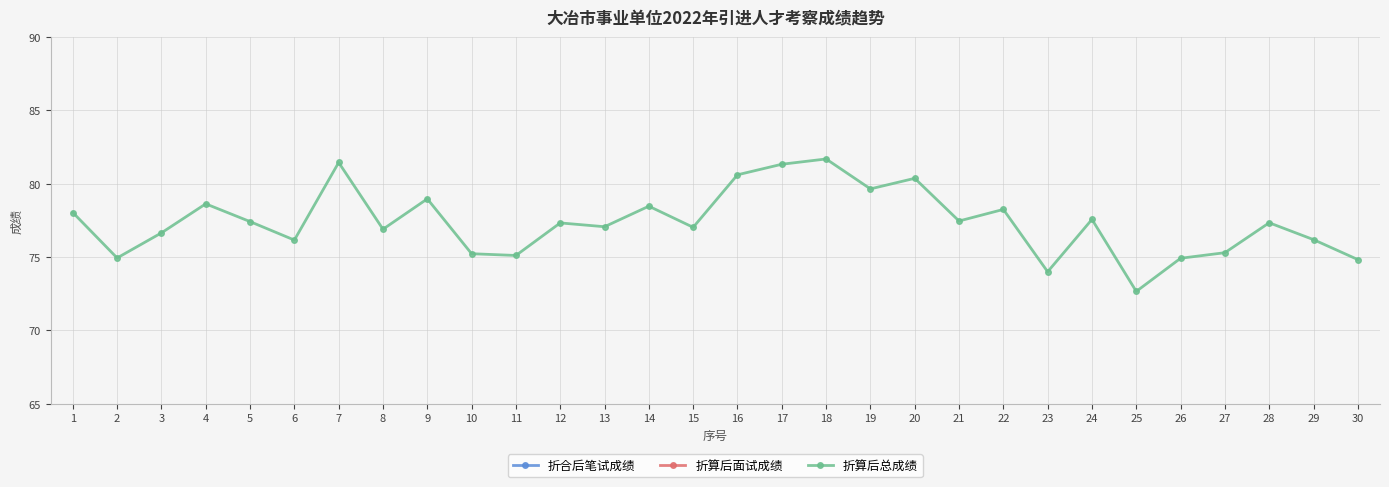

Reading right to left, list all the values displayed in this chart.

折合后笔试成绩: 35.9	38.5	36.5	36.7	36.0	34.6	39.7	34.9	37.9	37.7	38.3	39.4	40.0	39.5	40.9	37.9	39.8	38.8	38.7	38.0	36.6	39.0	37.8	41.4	38.2	39.5	37.8	36.1	36.6	38.2
折算后面试成绩: 38.9	37.7	40.8	38.6	38.9	38.0	37.9	39.1	40.4	39.7	42.1	40.2	41.7	41.9	39.7	39.2	38.7	38.2	38.6	37.1	38.6	40.0	39.1	40.0	38.0	37.9	40.9	40.6	38.3	39.8
折算后总成绩: 74.8	76.2	77.3	75.3	74.9	72.7	77.6	74.0	78.2	77.5	80.4	79.7	81.7	81.3	80.6	77.0	78.5	77.1	77.3	75.1	75.2	79.0	76.9	81.5	76.2	77.4	78.6	76.7	74.9	78.0